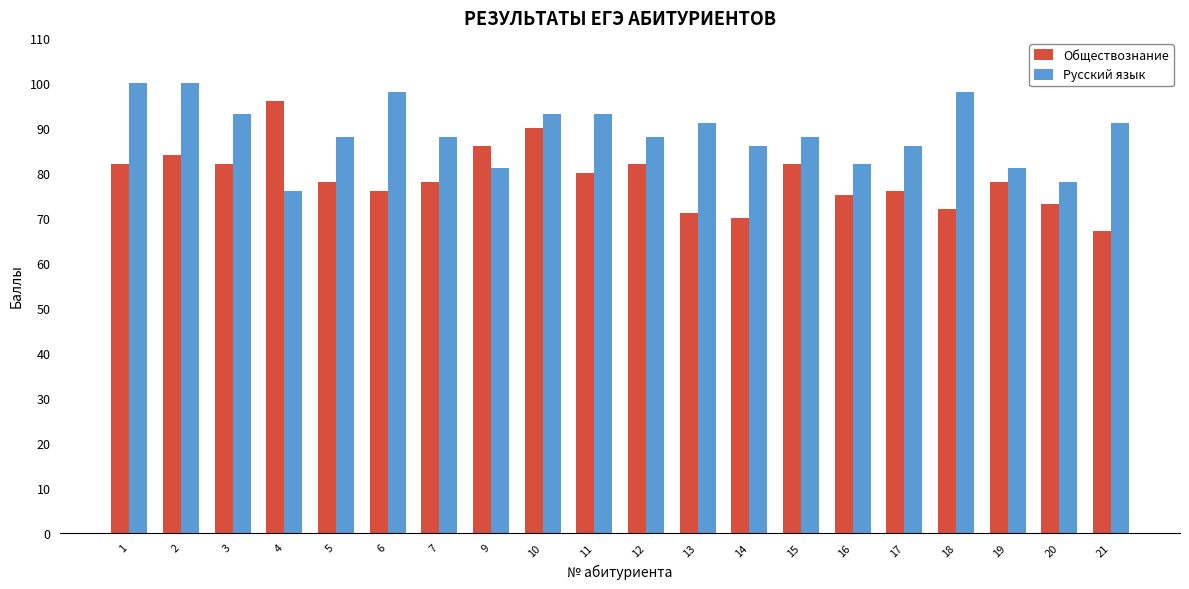

What is the total value across all series at 14?

156